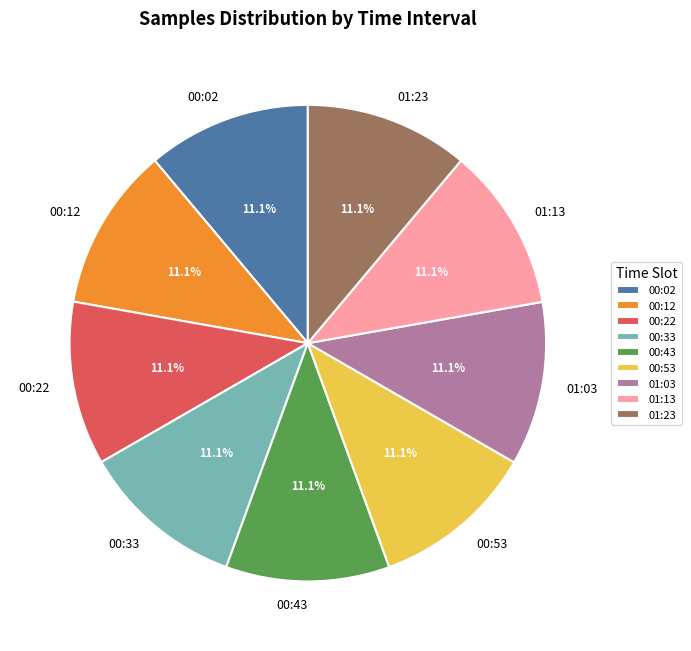

Is it true that 01:13 is 11% of the pie?

True